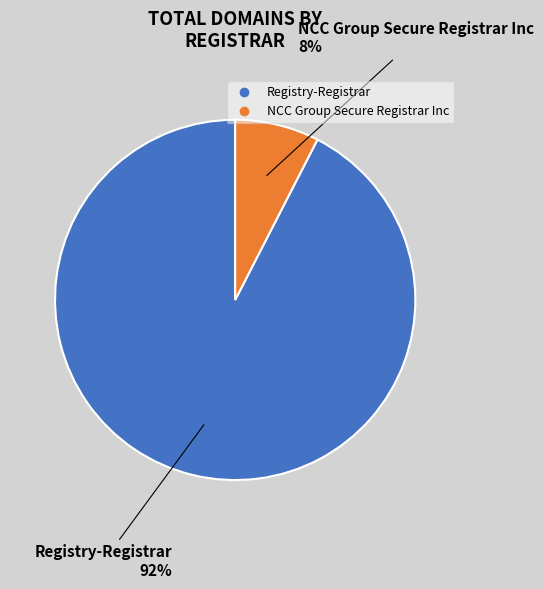

Is Registry-Registrar the majority of the pie?

Yes